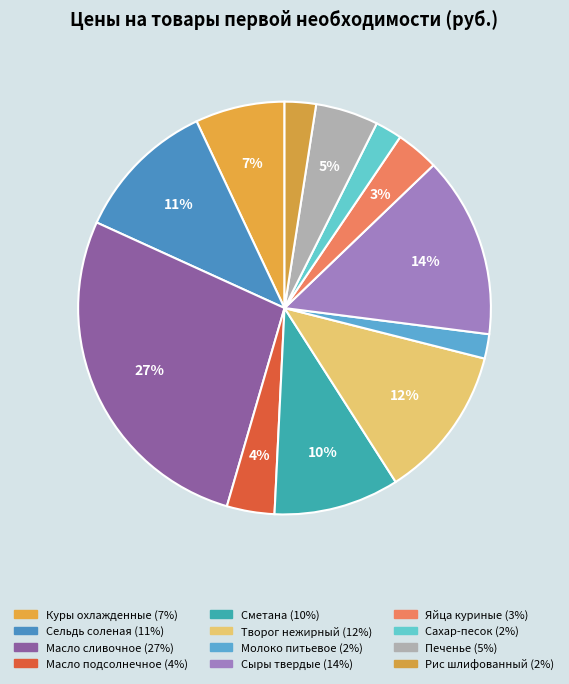

Which slice is the smallest?

Молоко питьевое